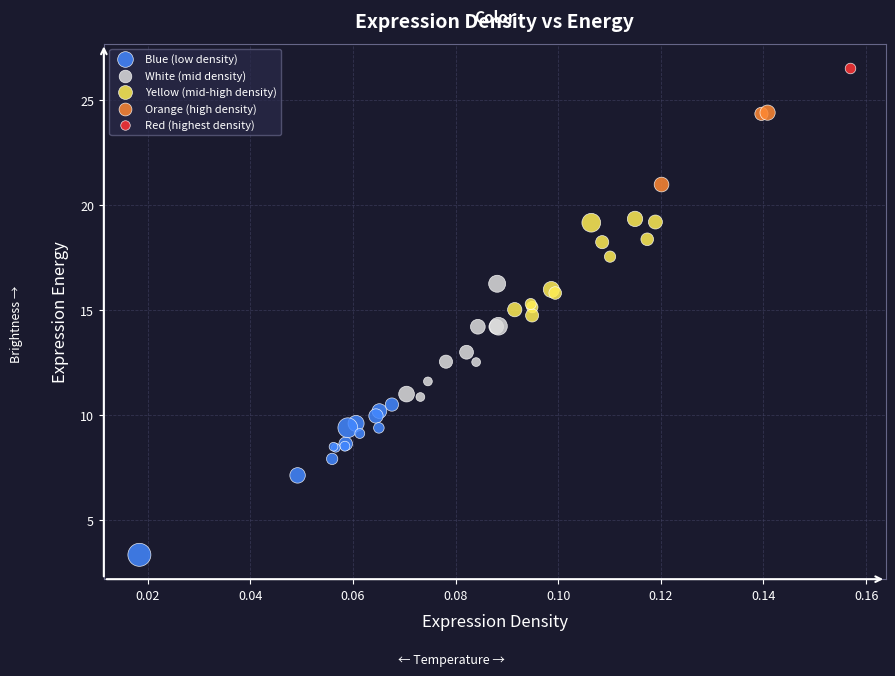

Which series contains the lowest Y value?

Blue (low density)